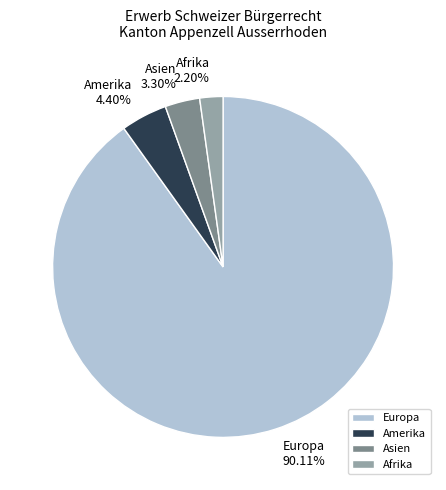

Does Asien account for over 50% of the chart?

No